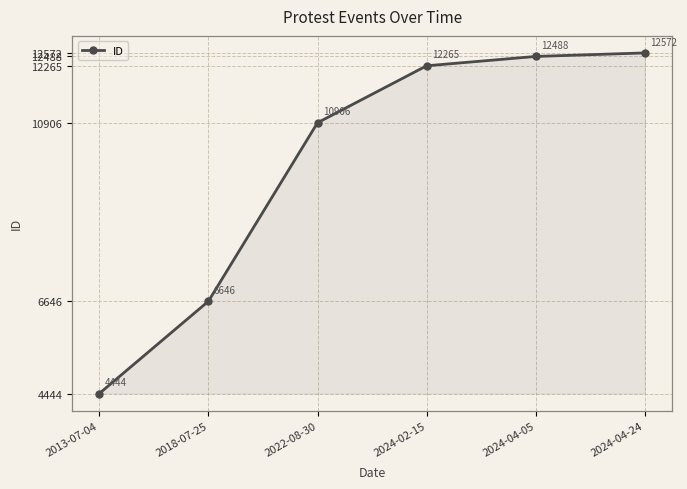

At which label is the value closest to 8508?

2018-07-25